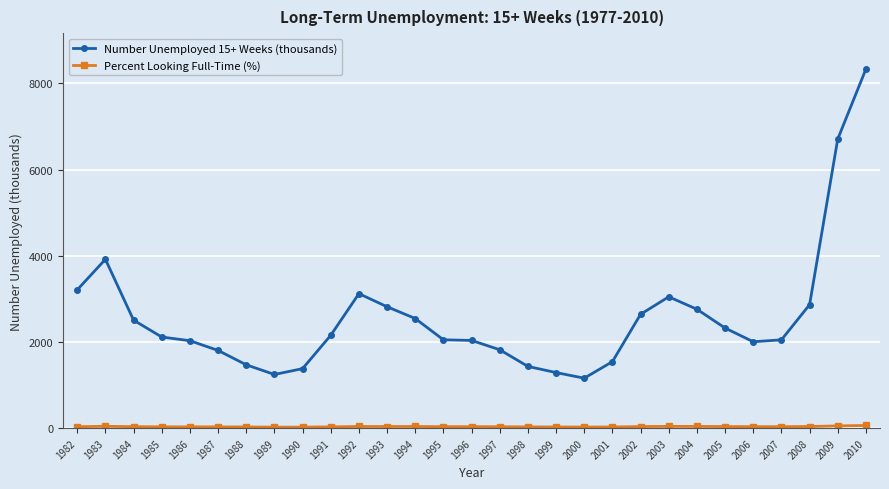

What is the total value across all series at 2000?

1185.9